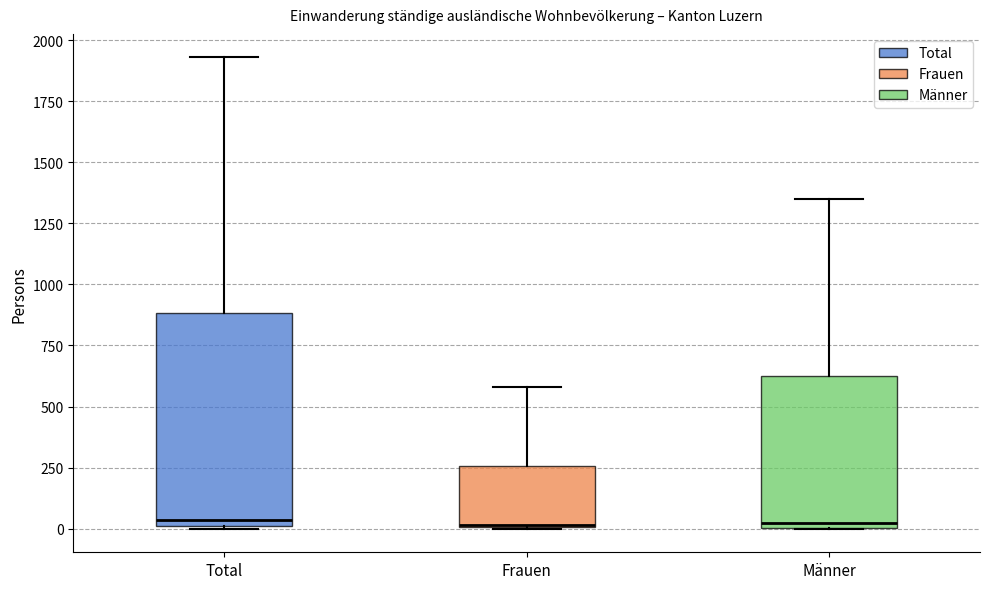

Where does the upper whisker of the box for Frauen end on the y-axis? The values are not printed on the chart, so give them approximately, as read against the axis.

600